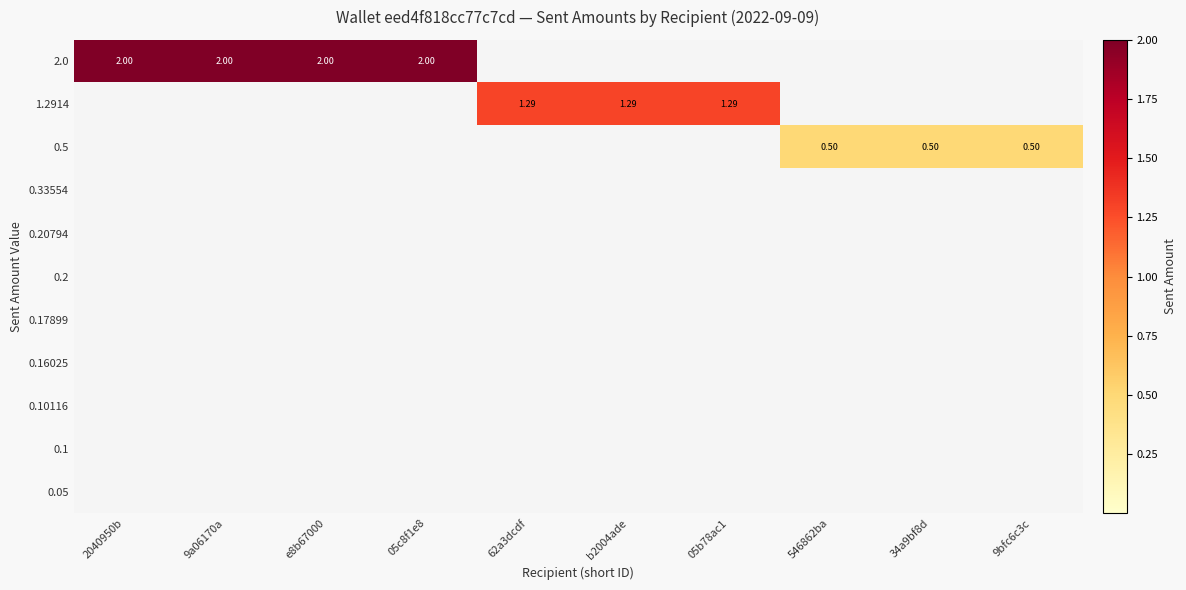

Between 2040950b and e8b67000, which is larger?

2040950b